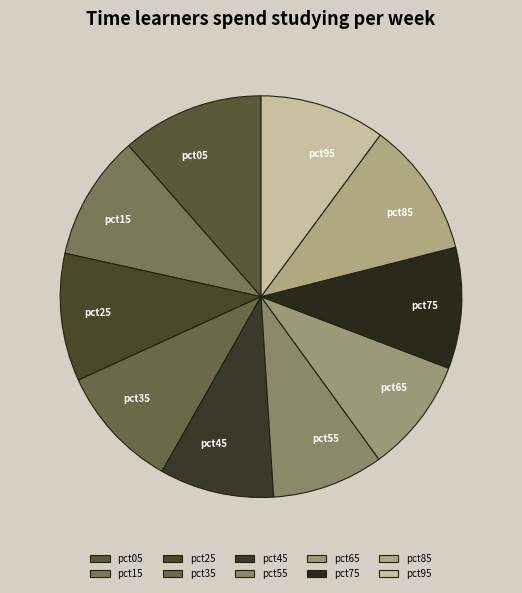

What is the largest slice in the pie chart?

pct05